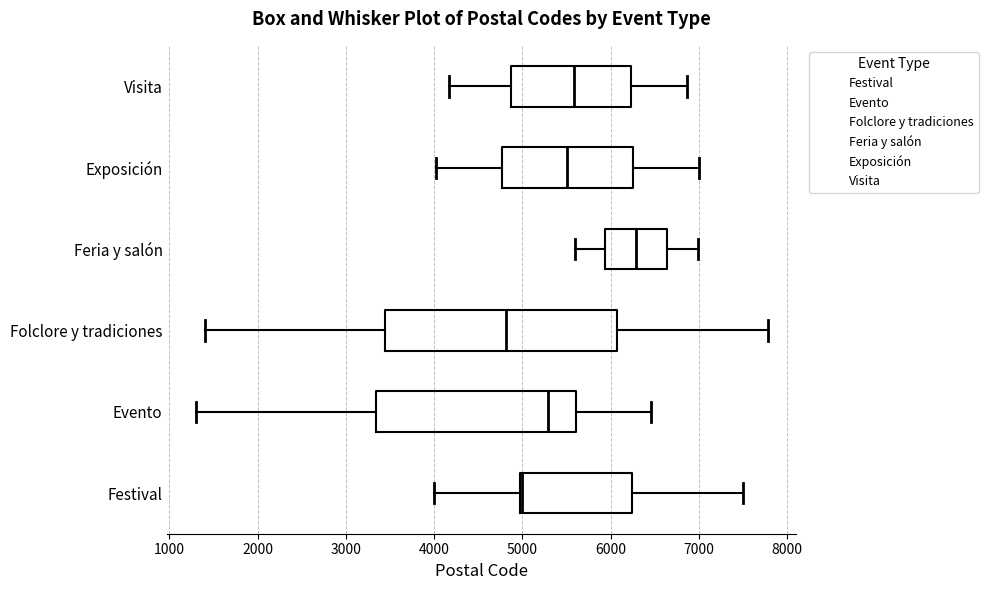

Which box is the widest, from its left edge to its right edge?

Folclore y tradiciones